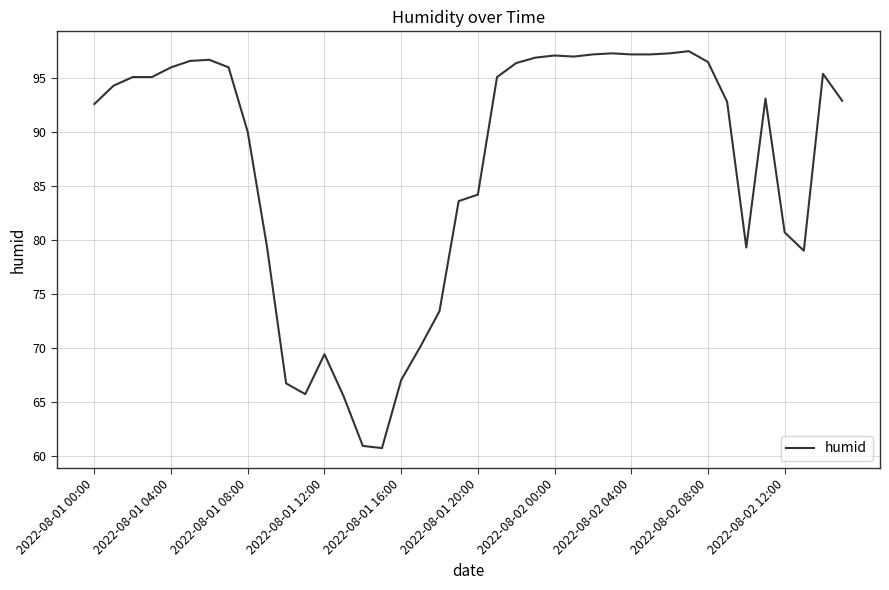

What is the difference between the maximum and minimum values?

36.8